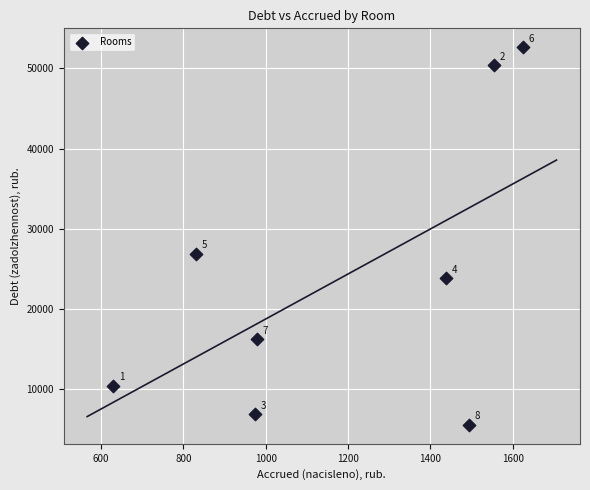

What Y value in the scatter plot is closest to 29096?

26886.6